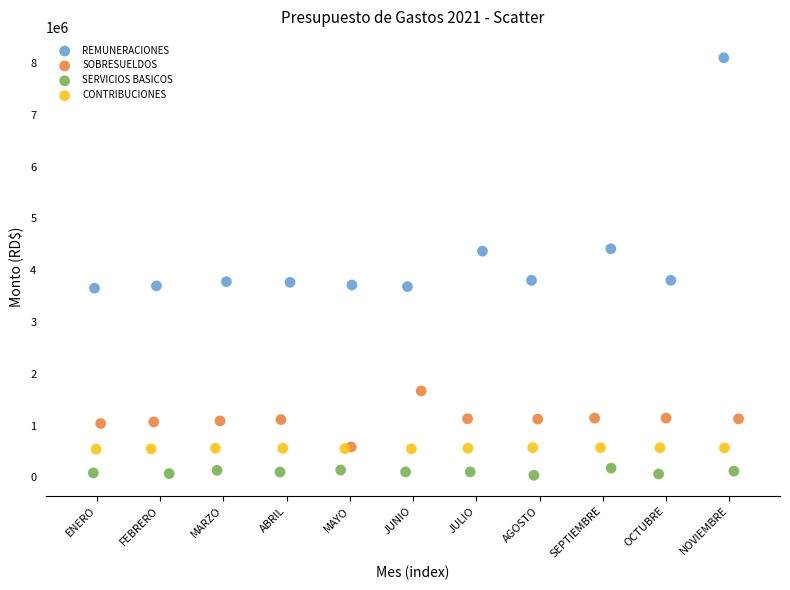

Which series has the largest Y range (max minus min)?

REMUNERACIONES